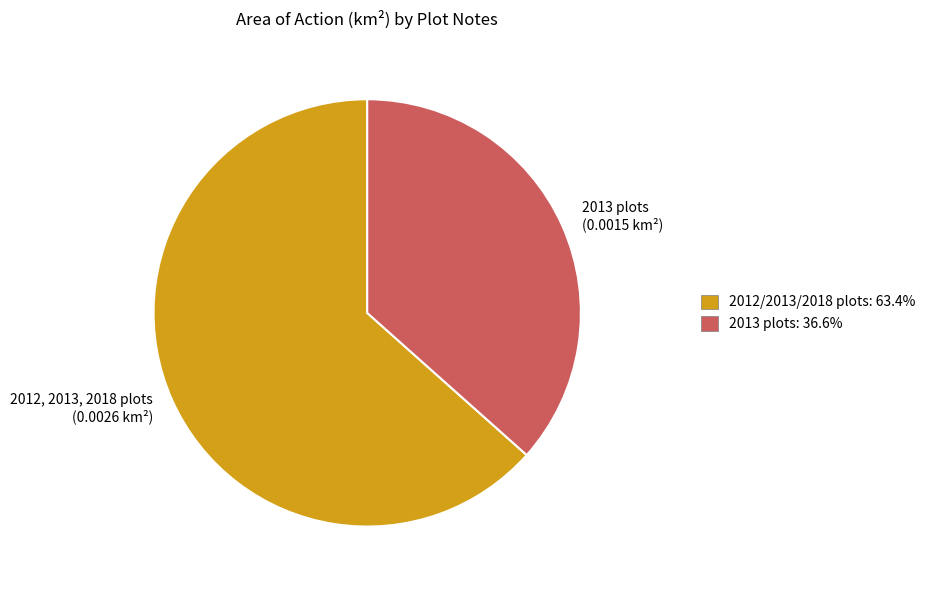

What is the largest slice in the pie chart?

2012, 2013, 2018 plots (0.0026 km²)